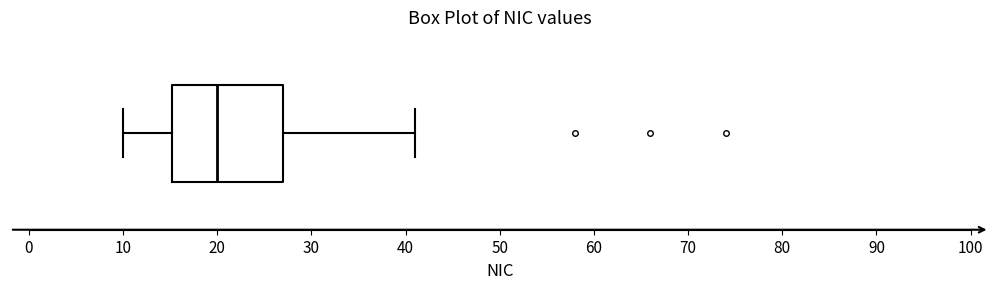

Transcribe this box plot: give where the median line is, the range the box spans, and where the two whiskers end, as read against the x-axis. The values are not printed on the chart, so give them approximately, as read against the axis.

median 20, box 15 to 27, whiskers 10 to 41